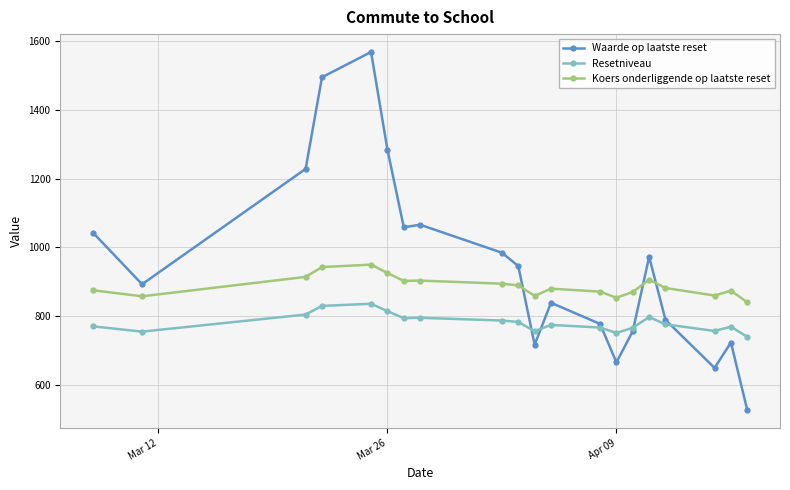

What is the maximum value shown in the chart?

1569.3